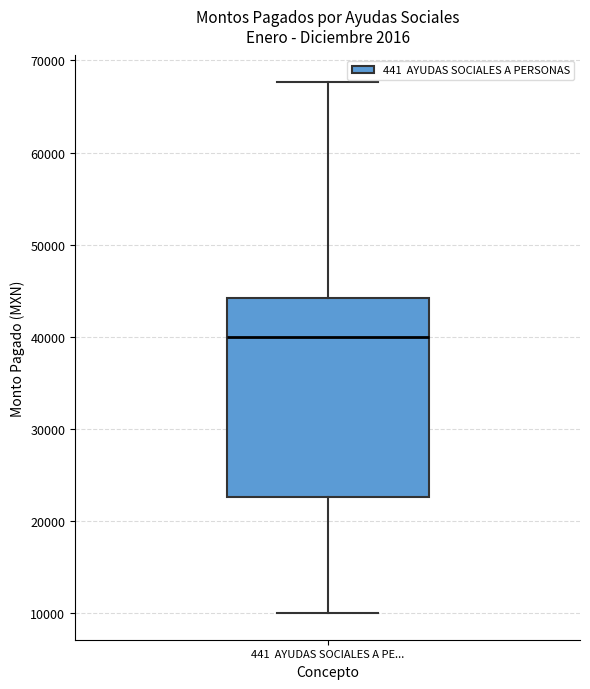

Where does the upper whisker of the box for 441 AYUDAS SOCIALES A PE... end on the y-axis? The values are not printed on the chart, so give them approximately, as read against the axis.

68000